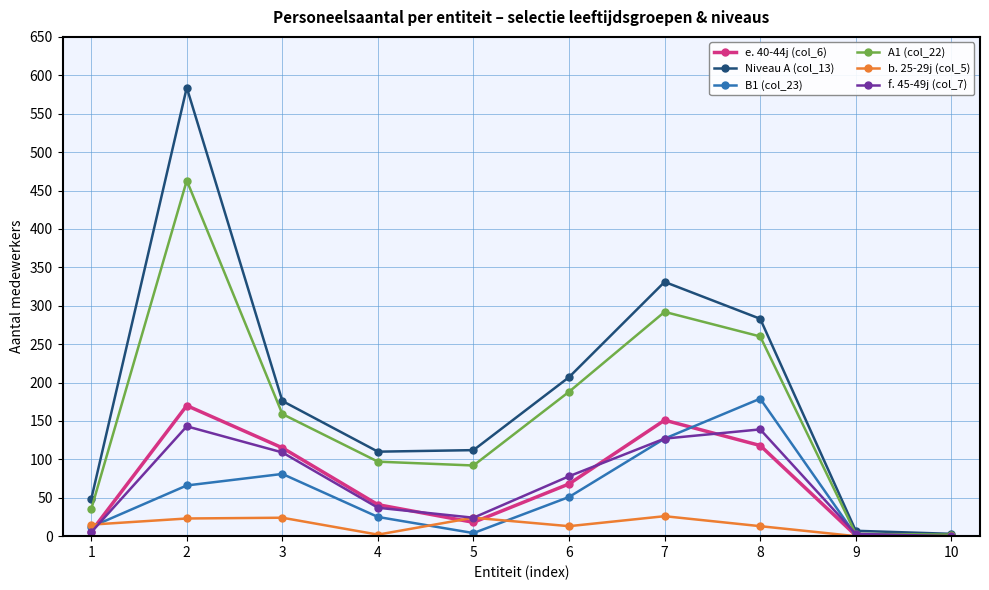

What is the value of the B1 (col_23) point at the 2nd from the left?

66